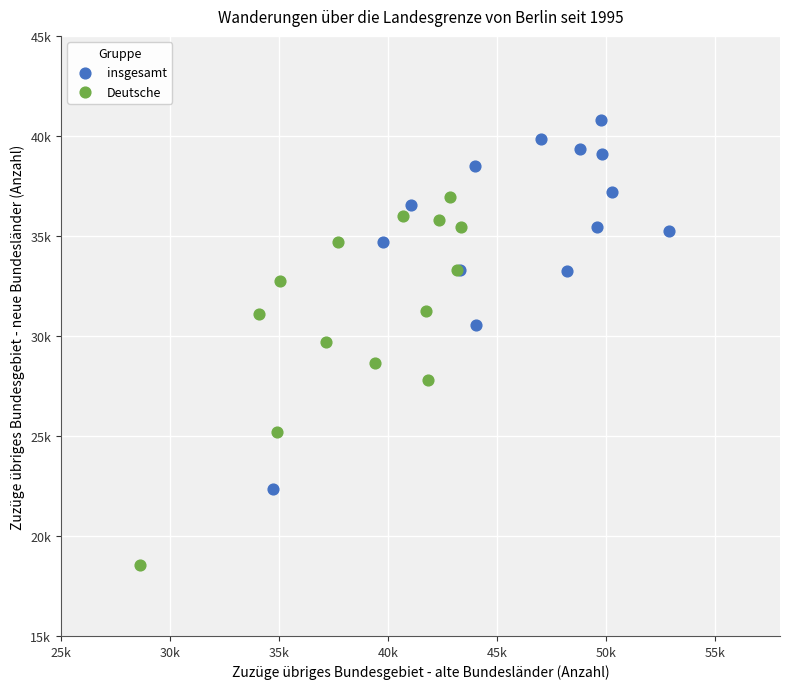

Which series contains the lowest Y value?

Deutsche